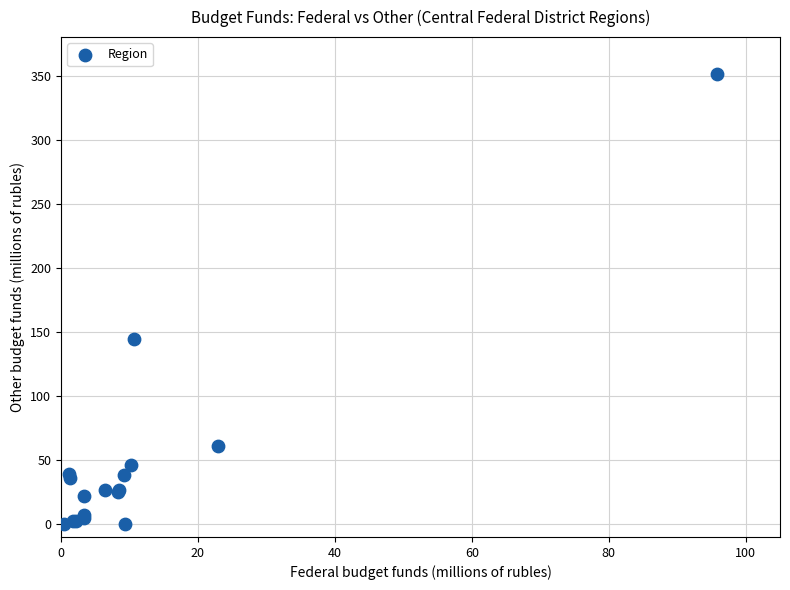

What Y value in the scatter plot is closest to 175?

144.8